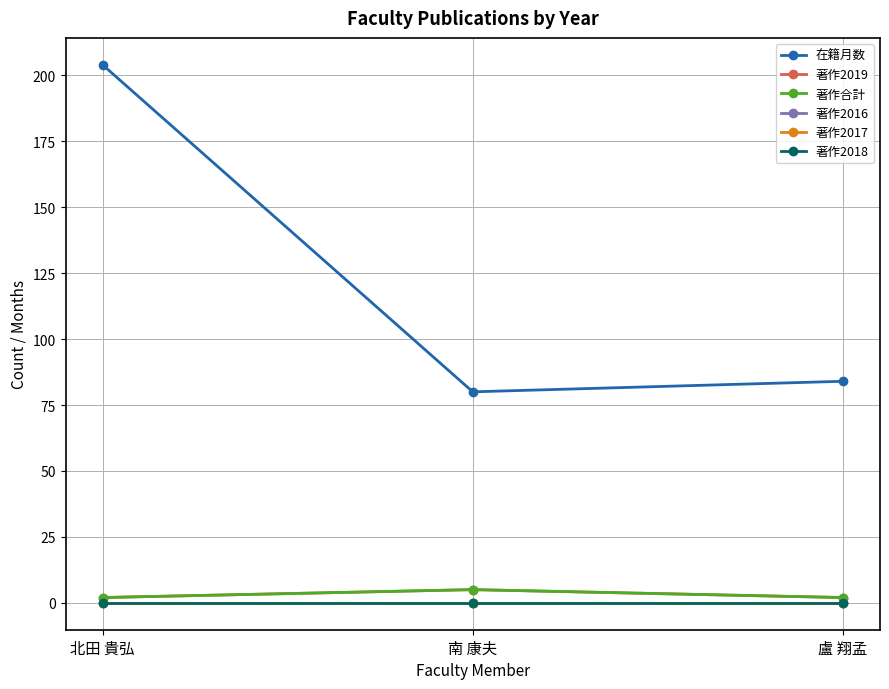

Does the chart have visible grid lines?

Yes